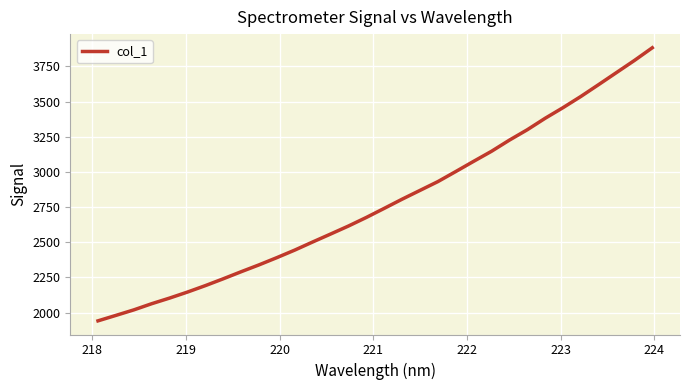

What is the smallest value displayed?

1941.9